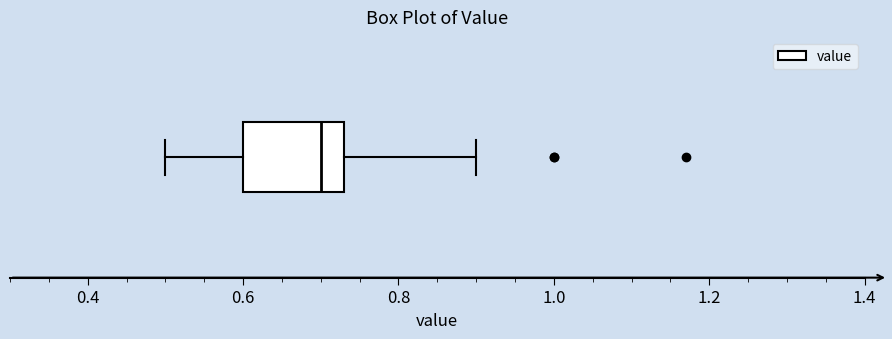

Transcribe this box plot: give where the median line is, the range the box spans, and where the two whiskers end, as read against the x-axis. The values are not printed on the chart, so give them approximately, as read against the axis.

median 0.70, box 0.60 to 0.74, whiskers 0.50 to 0.90